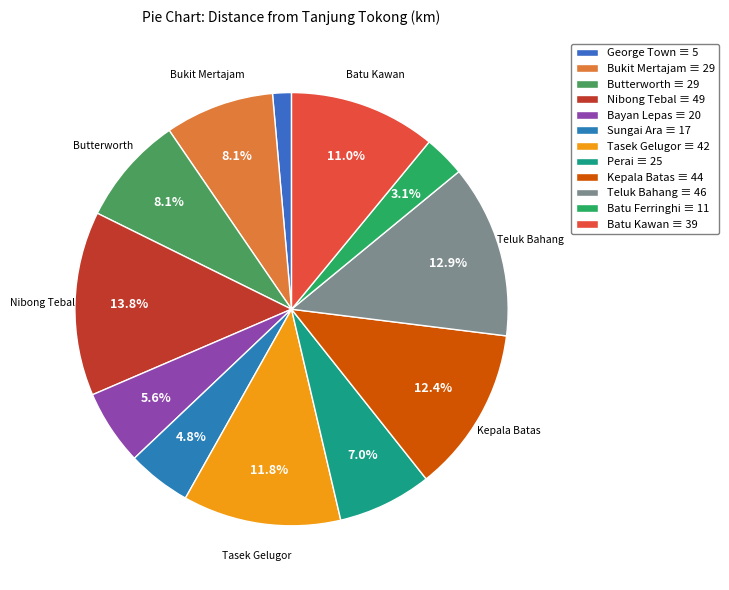

Which slice is the largest?

Nibong Tebal